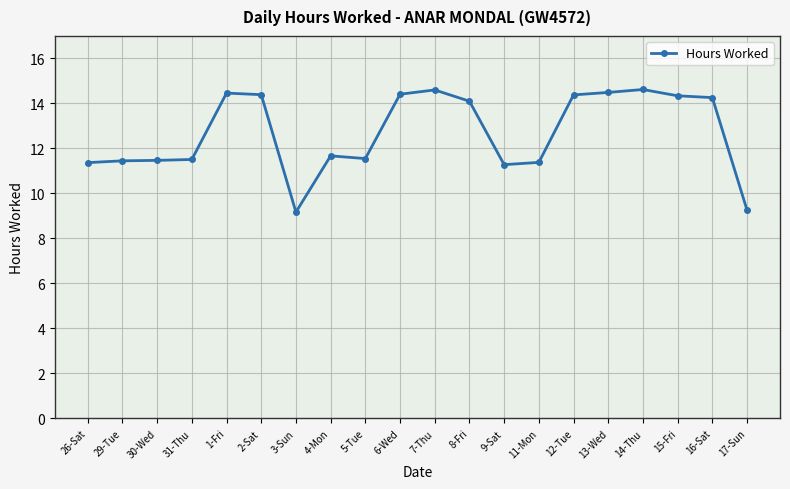

Is it true that the value at 5-Tue is 11.6?

True